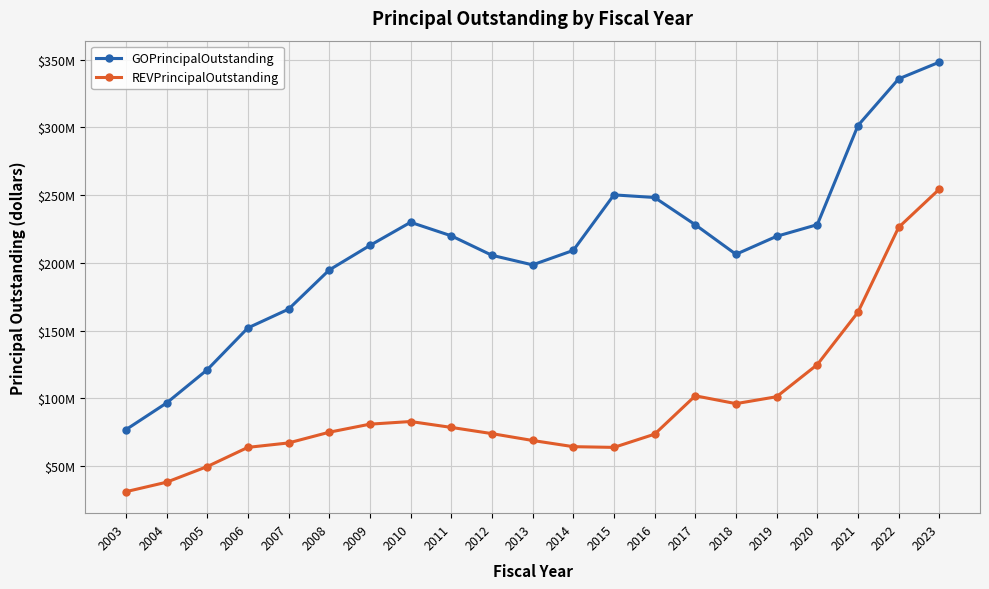

Reading left to right, what are all the values shown in this chart?

GOPrincipalOutstanding: 76940213.2	96630000.0	121175000.0	152065000.0	165915000.0	194830000.0	212940000.0	230030000.0	220050000.0	205675000.0	198605000.0	209275000.0	250260000.0	248335000.0	228210000.0	206405000.0	219690000.0	228290000.0	301450000.0	335895000.0	348235000.0
REVPrincipalOutstanding: 31180000.0	38180000.0	49730000.0	63900000.0	67175000.0	75085000.0	81025000.0	82975000.0	78635000.0	74040000.0	68980000.0	64415000.0	63885000.0	73640000.0	101960000.0	96175000.0	101285000.0	124995000.0	163670000.0	226300000.0	254490000.0